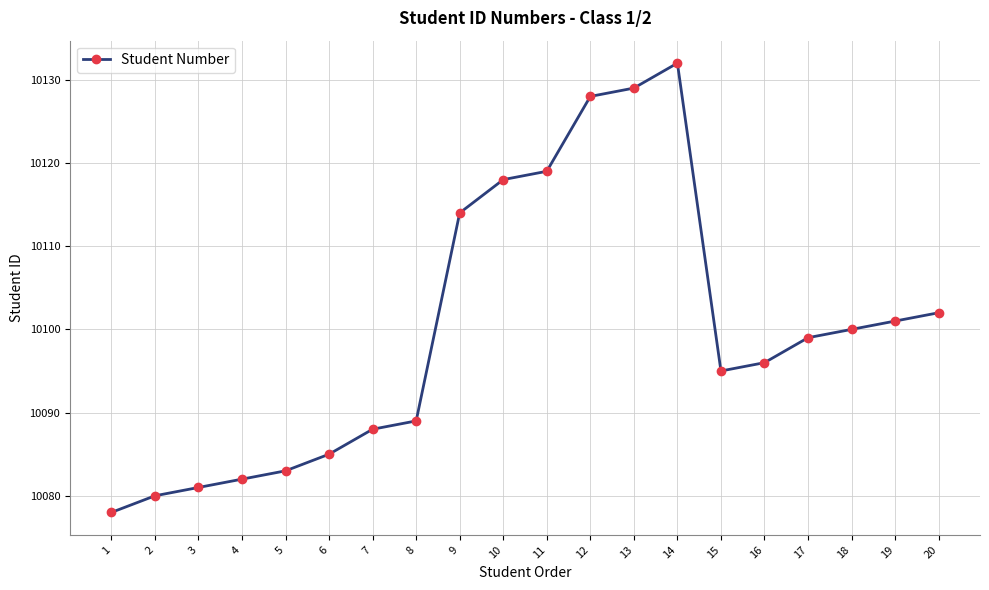

Read the value at 9, to the nearest 10.

10110